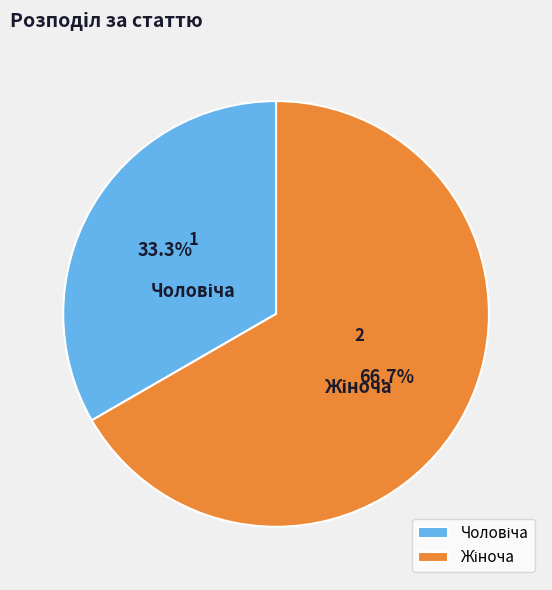

What is the change in value from Чоловіча to Жіноча?

+1